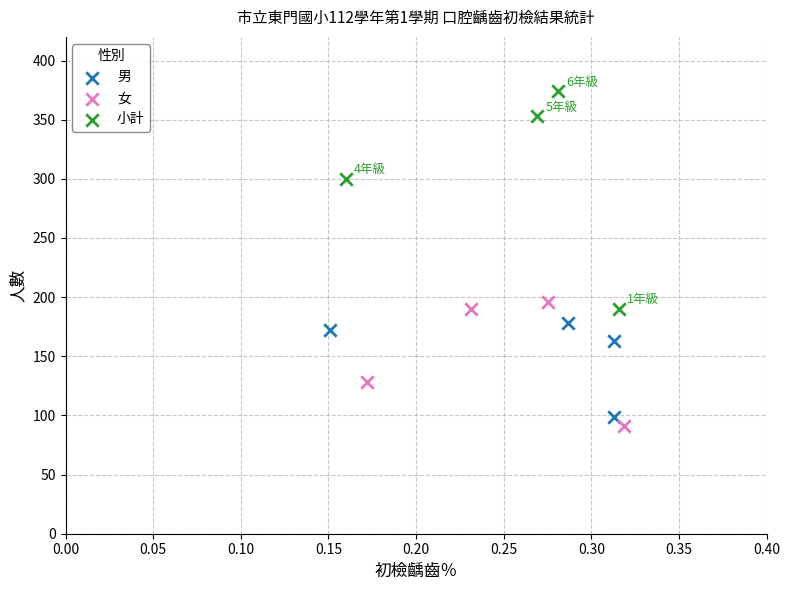

Which series reaches the maximum Y coordinate?

小計